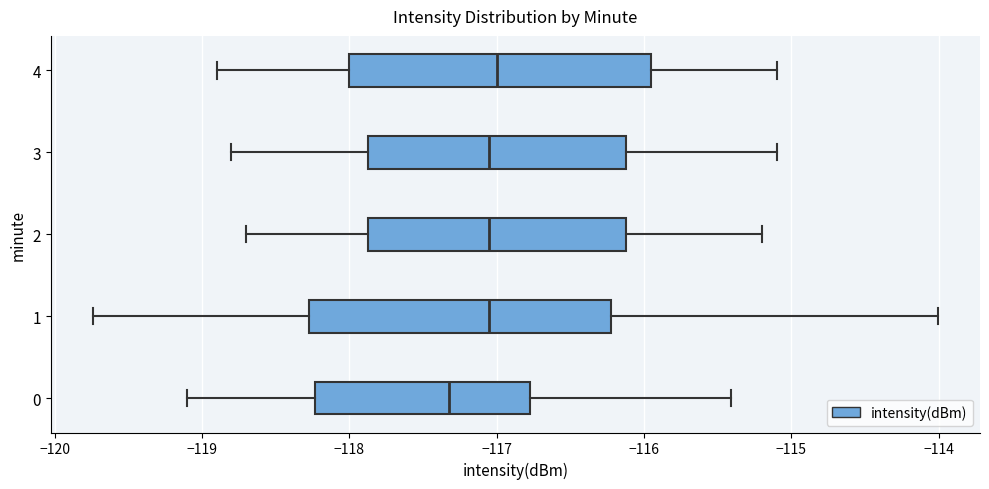

Reading bottom to top, transcribe this box plot: for each box, give where its median line is, the range the box spans, and where its two whiskers end, as read against the x-axis. The values are not printed on the chart, so give them approximately, as read against the axis.

0: median -117.3, box -118.2 to -116.8, whiskers -119.1 to -115.4
1: median -117.0, box -118.3 to -116.2, whiskers -119.7 to -114.0
2: median -117.0, box -117.9 to -116.1, whiskers -118.7 to -115.2
3: median -117.0, box -117.9 to -116.1, whiskers -118.8 to -115.1
4: median -117.0, box -118.0 to -115.9, whiskers -118.9 to -115.1